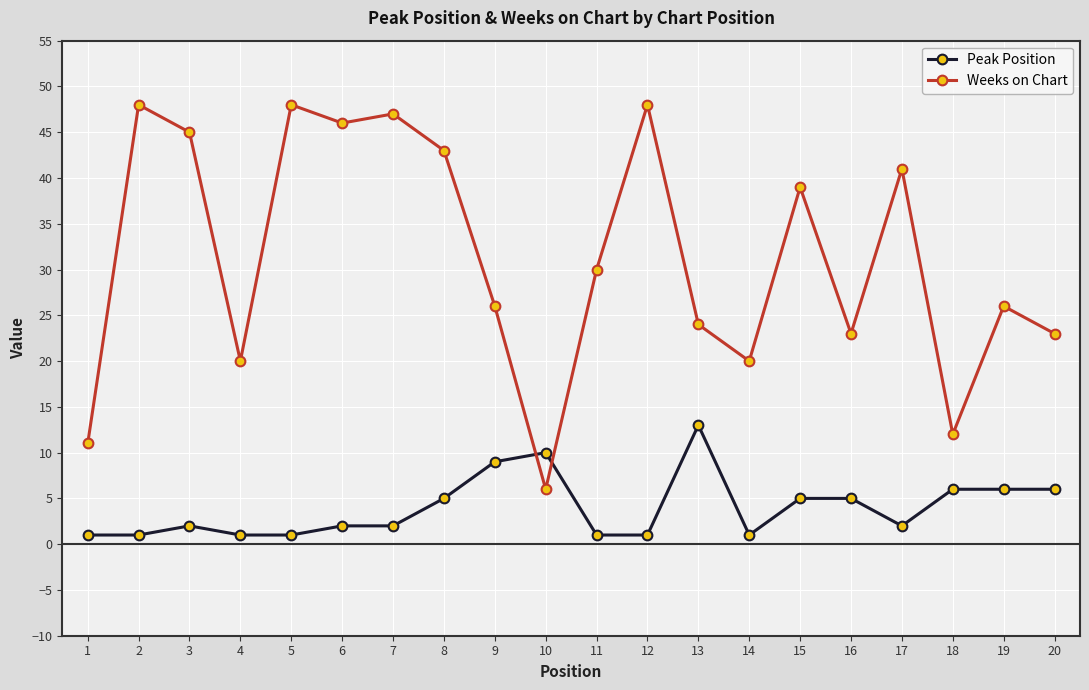

How many intersections are there between Peak Position and Weeks on Chart?

2